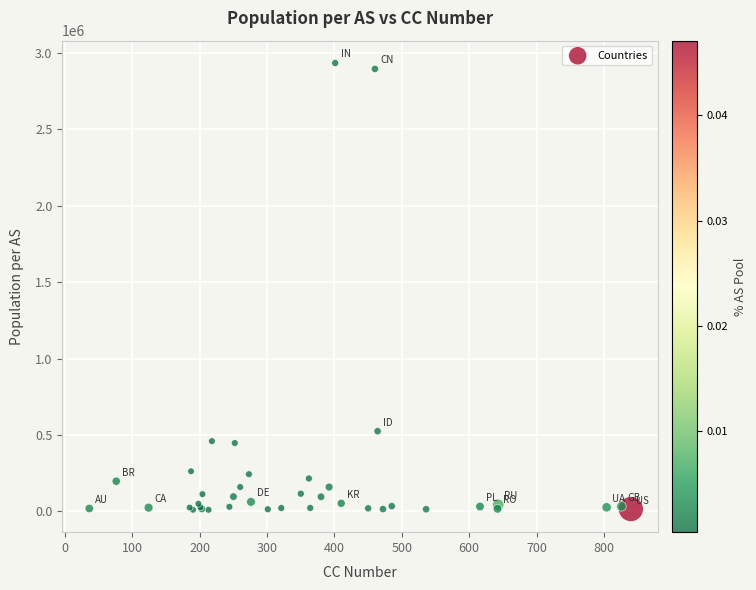

What Y value in the scatter plot is closest to 1471634?

524695